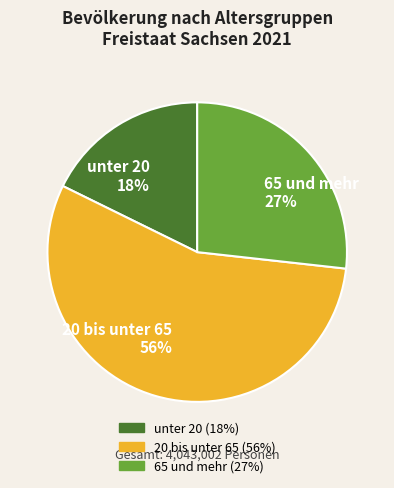

The 20 bis unter 65 56% slice represents 56% of the pie. True or false?

True